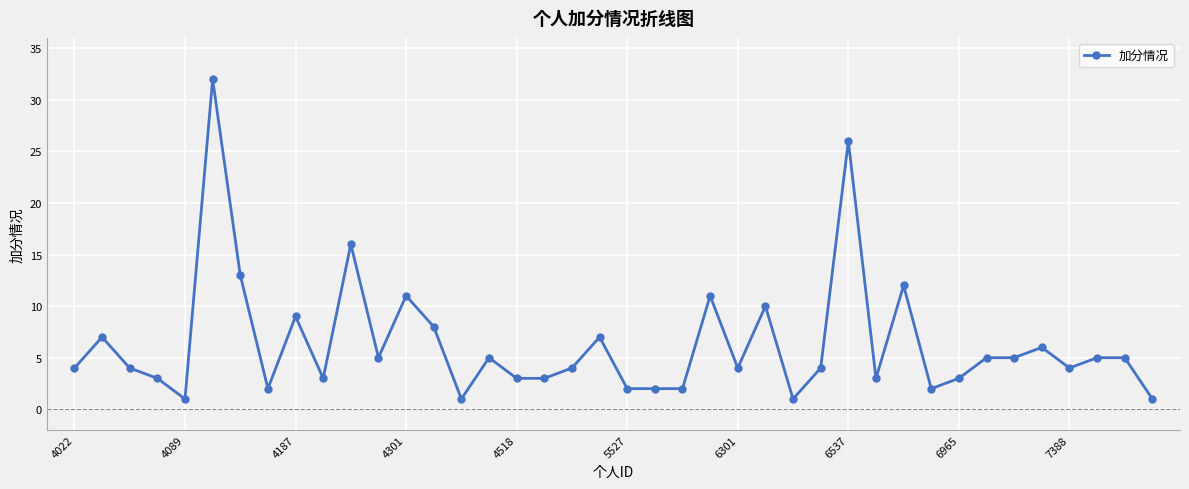

What is the greatest value displayed?

32